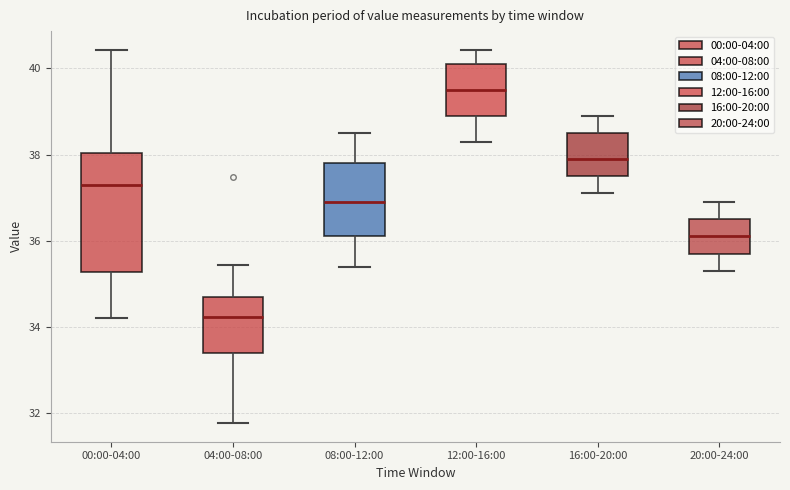

Reading left to right, transcribe this box plot: for each box, give where its median line is, the range the box spans, and where its two whiskers end, as read against the y-axis. The values are not printed on the chart, so give them approximately, as read against the axis.

00:00-04:00: median 37.4, box 35.2 to 38.0, whiskers 34.2 to 40.4
04:00-08:00: median 34.2, box 33.4 to 34.8, whiskers 31.8 to 35.4
08:00-12:00: median 37.0, box 36.2 to 37.8, whiskers 35.4 to 38.6
12:00-16:00: median 39.6, box 39.0 to 40.2, whiskers 38.4 to 40.4
16:00-20:00: median 38.0, box 37.6 to 38.6, whiskers 37.2 to 39.0
20:00-24:00: median 36.2, box 35.8 to 36.6, whiskers 35.4 to 37.0